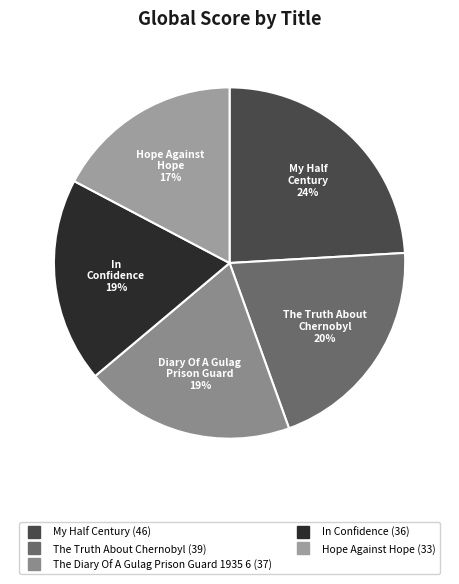

What percentage is the Hope Against Hope slice, to the nearest percent?

17%